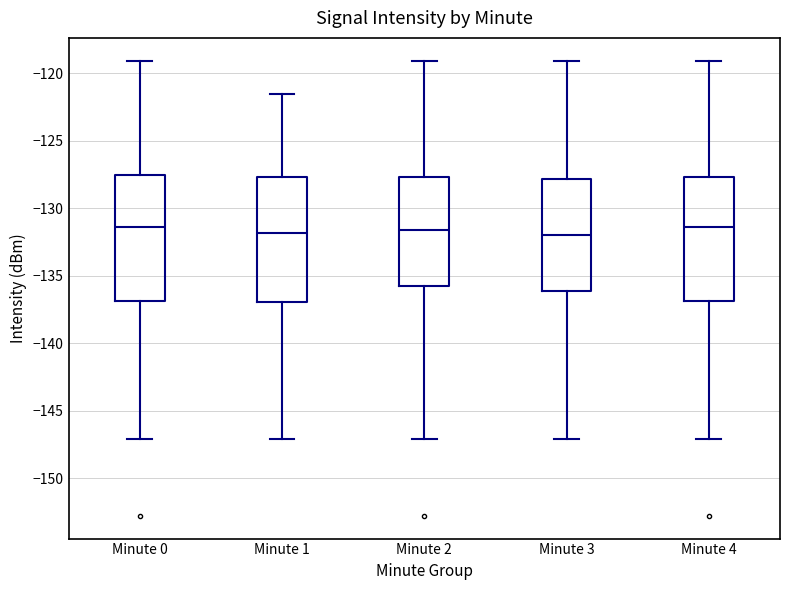

Reading left to right, transcribe this box plot: for each box, give where its median line is, the range the box spans, and where its two whiskers end, as read against the y-axis. The values are not printed on the chart, so give them approximately, as read against the axis.

Minute 0: median -131.5, box -137.0 to -127.5, whiskers -147.0 to -119.0
Minute 1: median -132.0, box -137.0 to -127.5, whiskers -147.0 to -121.5
Minute 2: median -131.5, box -136.0 to -127.5, whiskers -147.0 to -119.0
Minute 3: median -132.0, box -136.0 to -128.0, whiskers -147.0 to -119.0
Minute 4: median -131.5, box -137.0 to -127.5, whiskers -147.0 to -119.0